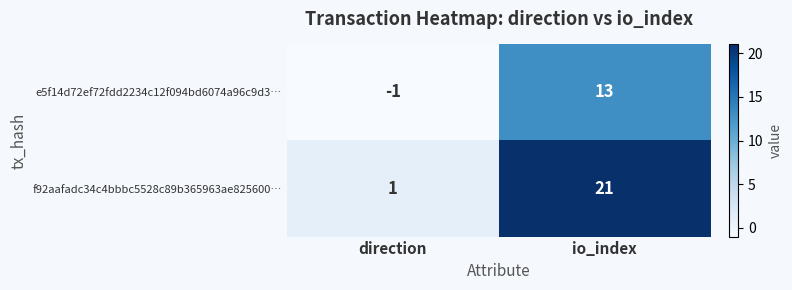

True or false: f92aafadc34c4bbbc5528c89b365963ae825600… has a value of 1 at direction.

True